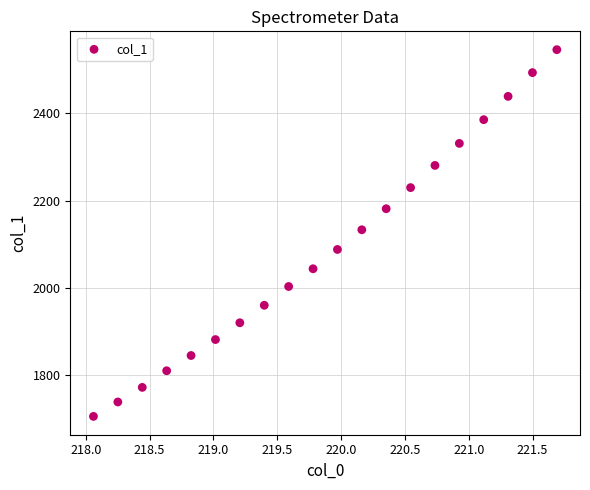

What is the range of Y values (max minus min)?

840.2